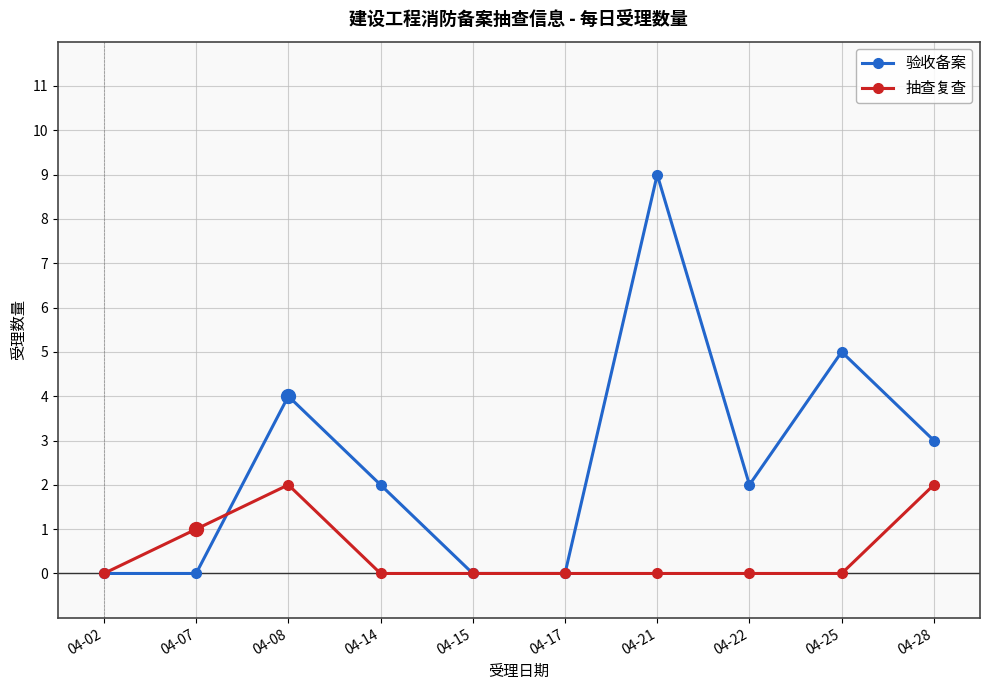

Is it true that 验收备案 equals 2 at 04-22?

True